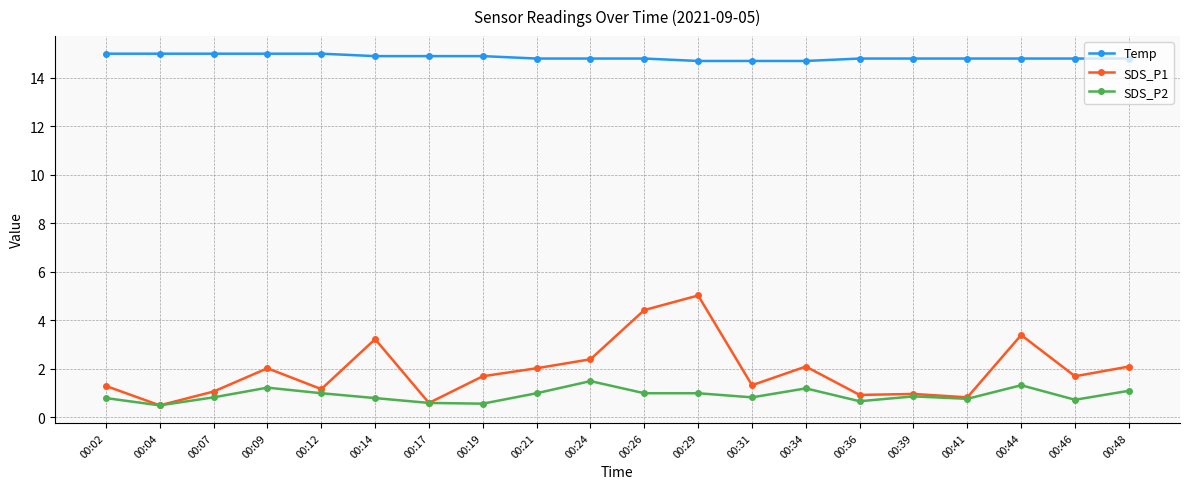

What is the sum of all Temp values?

297.0